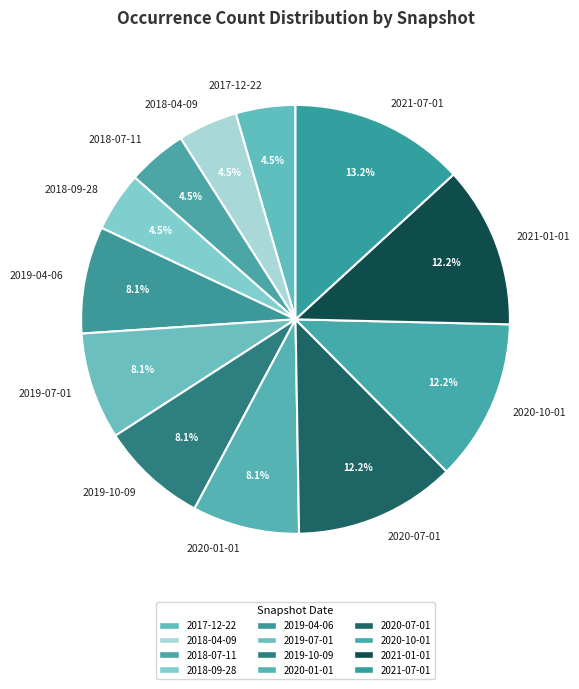

Combined, do 2020-01-01 and 2021-07-01 account for over 50%?

No